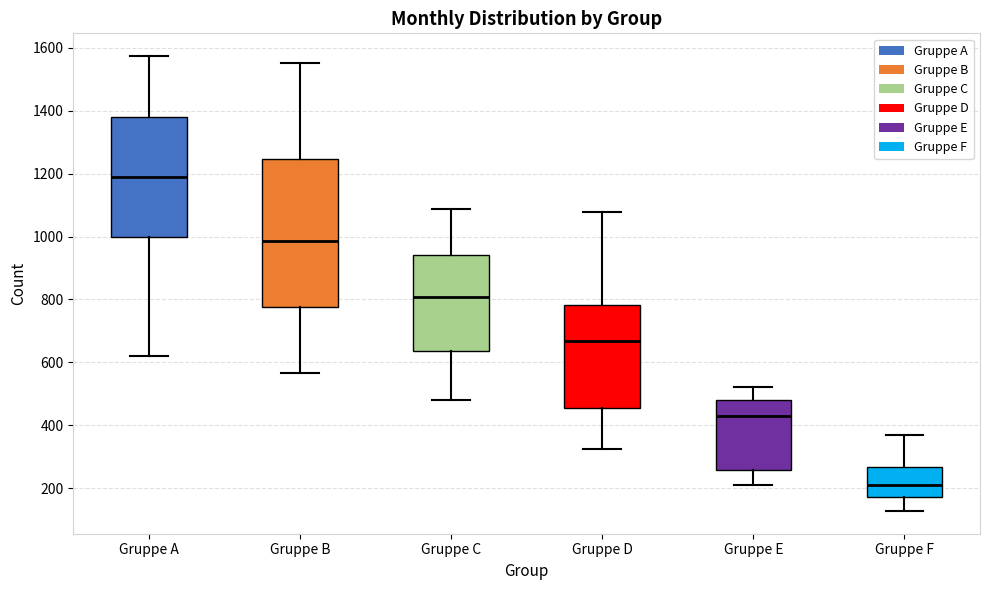

Reading left to right, read every box against the y-axis: the position of its median line, the range the box covers, and the ends of its whiskers. The values are not printed on the chart, so give them approximately, as read against the axis.

Gruppe A: median 1200, box 1000 to 1380, whiskers 620 to 1580
Gruppe B: median 980, box 780 to 1240, whiskers 560 to 1560
Gruppe C: median 800, box 640 to 940, whiskers 480 to 1080
Gruppe D: median 660, box 460 to 780, whiskers 320 to 1080
Gruppe E: median 420, box 260 to 480, whiskers 220 to 520
Gruppe F: median 220, box 180 to 260, whiskers 120 to 380